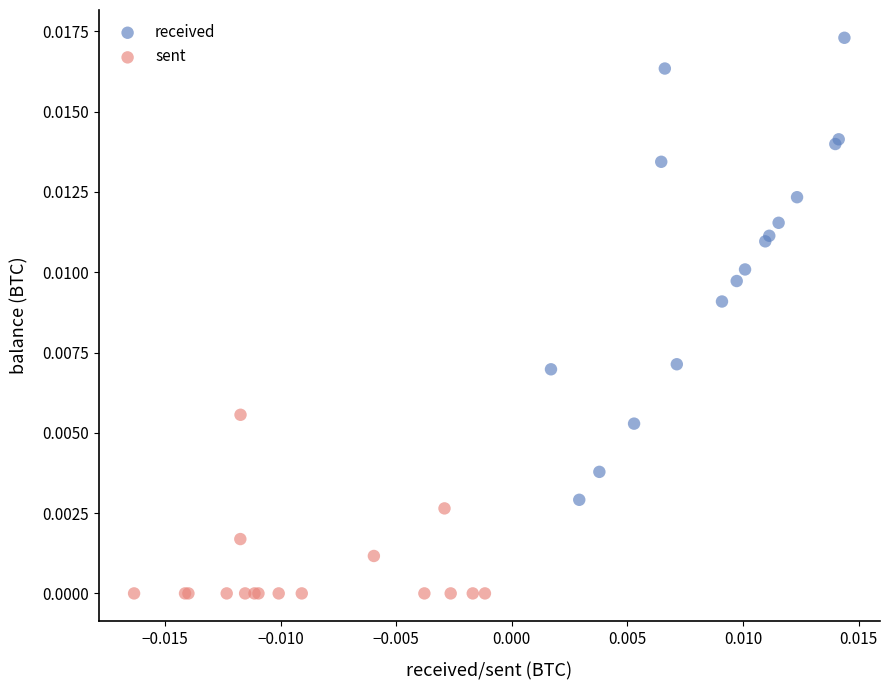

Which series has the widest spread of Y values?

received